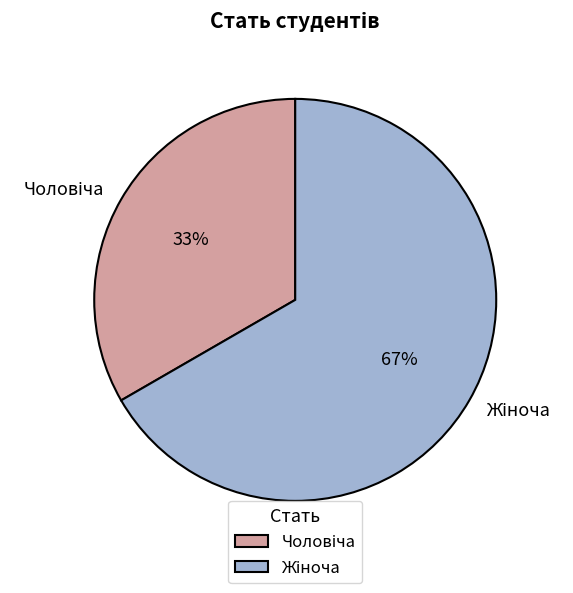

To the nearest percent, what is the average slice percentage?

50%